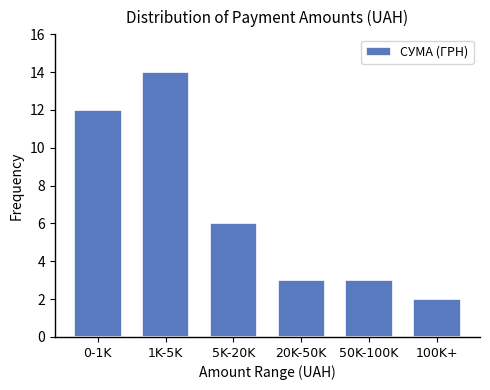

Reading left to right, extract all data points from this chart.

0-1K=12	1K-5K=14	5K-20K=6	20K-50K=3	50K-100K=3	100K+=2